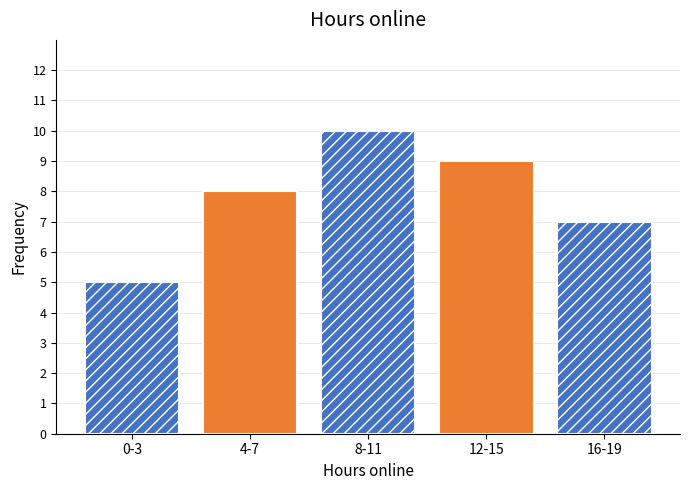

Reading left to right, extract all data points from this chart.

0-3=5	4-7=8	8-11=10	12-15=9	16-19=7